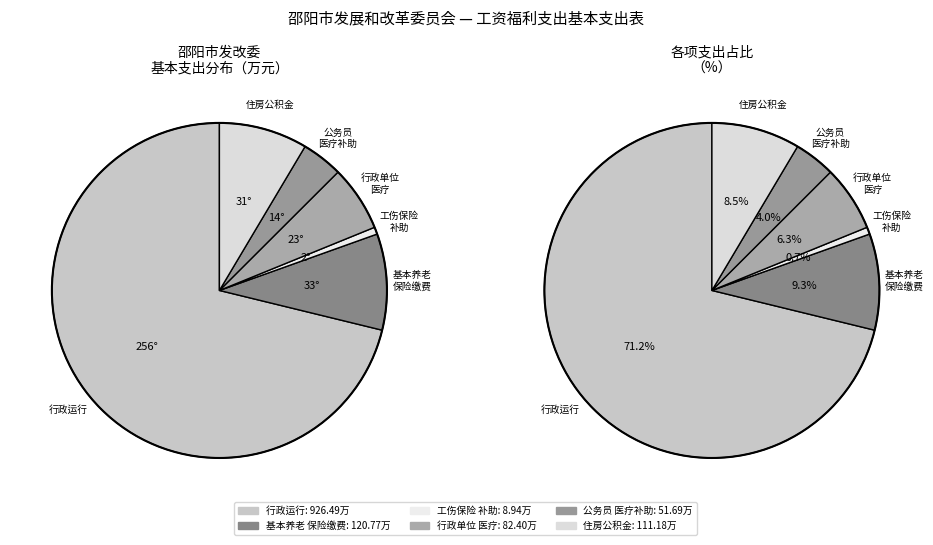

How much of the chart is everything except 行政运行?

28.8%